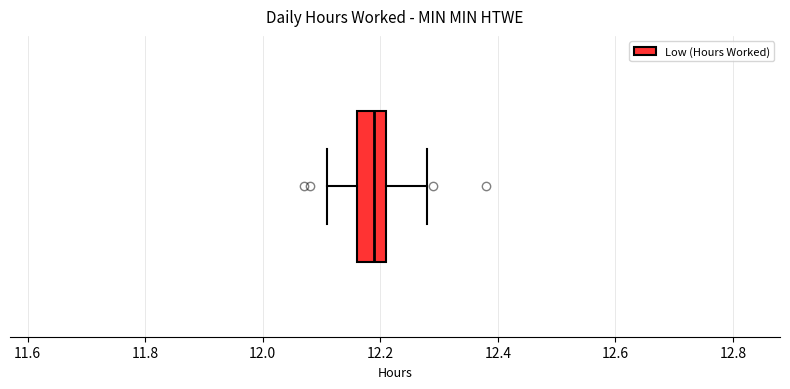

Where does the left whisker of the box end on the x-axis? The values are not printed on the chart, so give them approximately, as read against the axis.

12.12